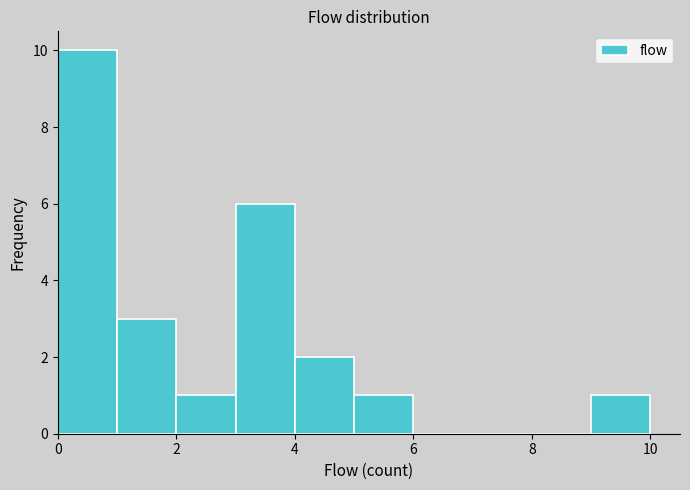

What is the height of the bar covering 0 to 1 on the x-axis? The values are not printed on the chart, so give them approximately, as read against the axis.

10